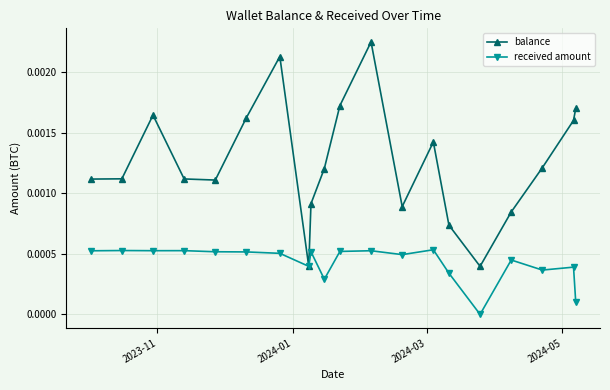

Which series has the largest total across all categories?

balance